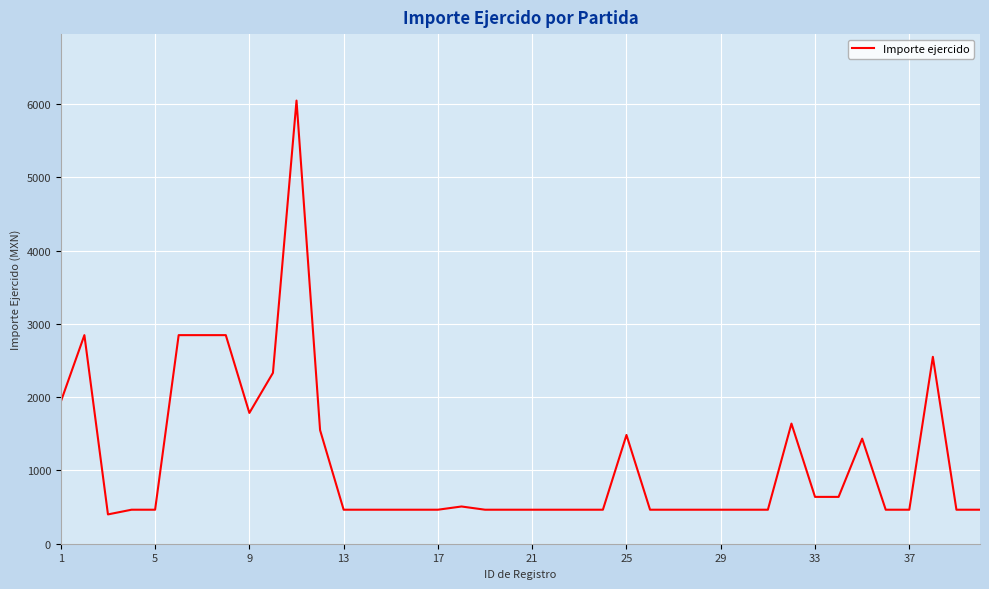

What is the greatest value displayed?

6046.3